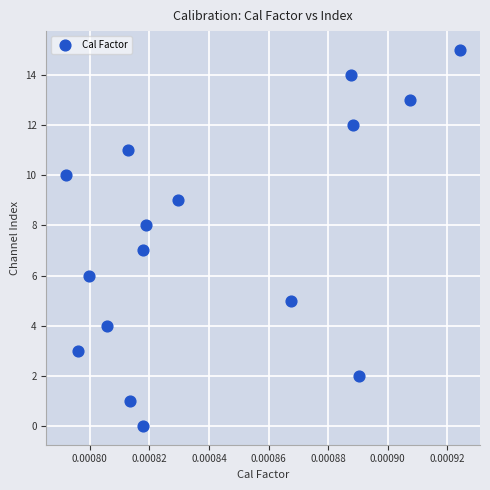

What is the range of Y values (max minus min)?

15